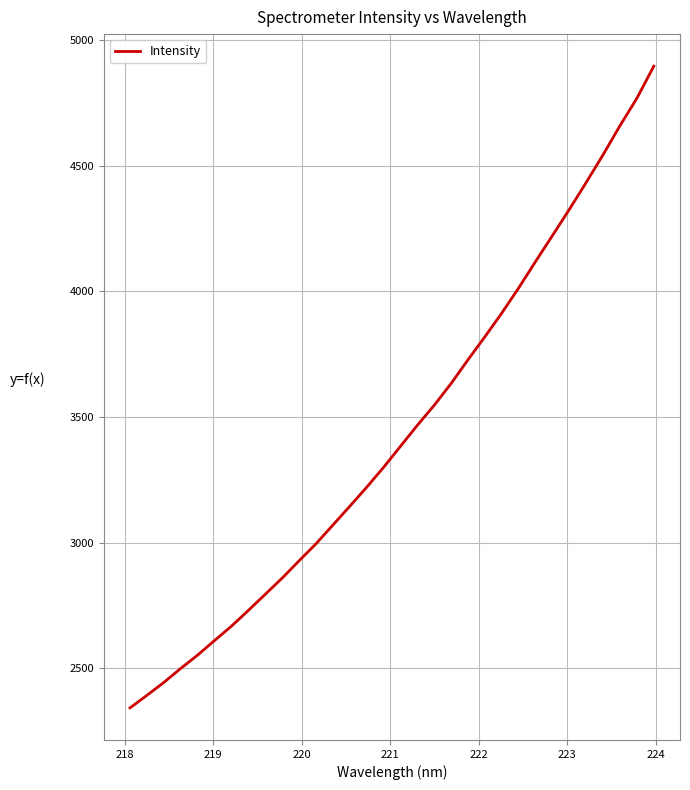

What is the minimum value shown in the chart?

2341.9